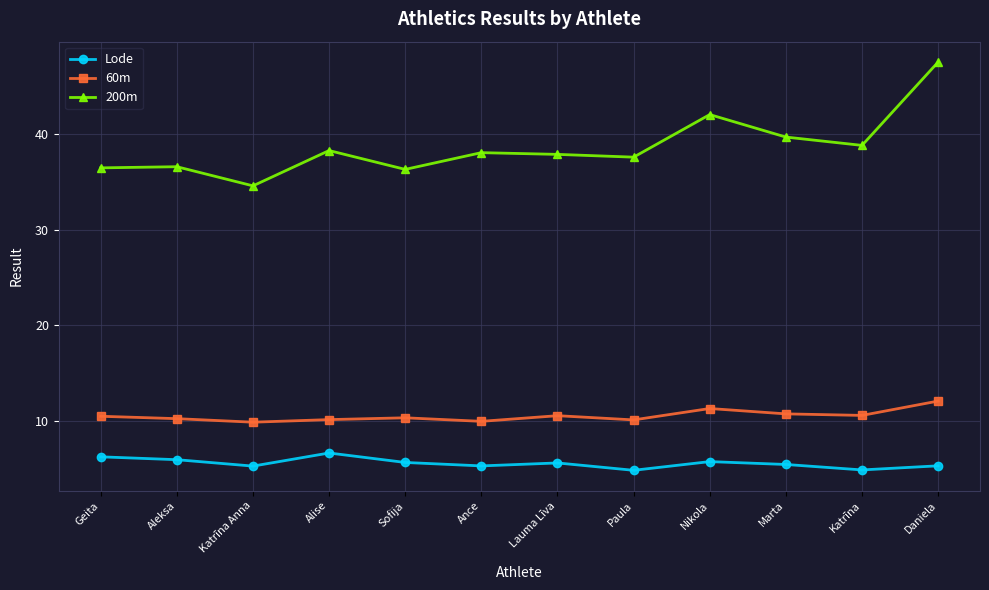

Which series has the largest range (max minus min)?

200m